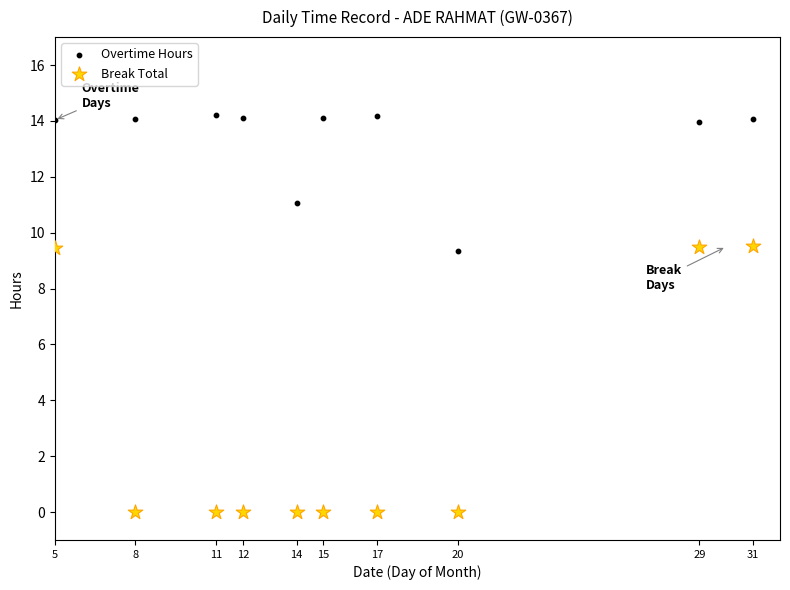

Which series reaches the minimum Y coordinate?

Break Total